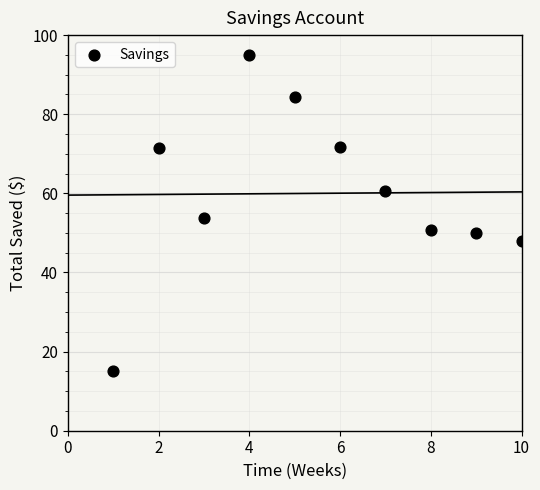

What is the range of X values (max minus min)?

9.0